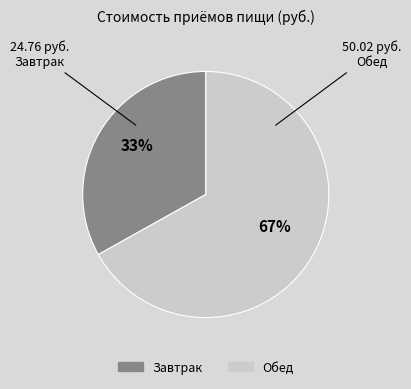

True or false: Завтрак accounts for 33% of the total.

True